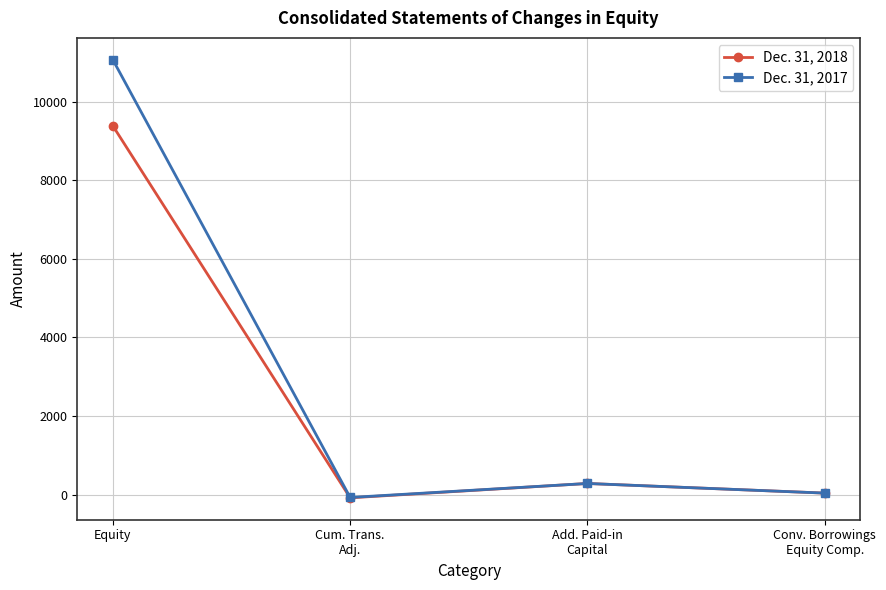

What position from the left is Conv. Borrowings
Equity Comp.?

4